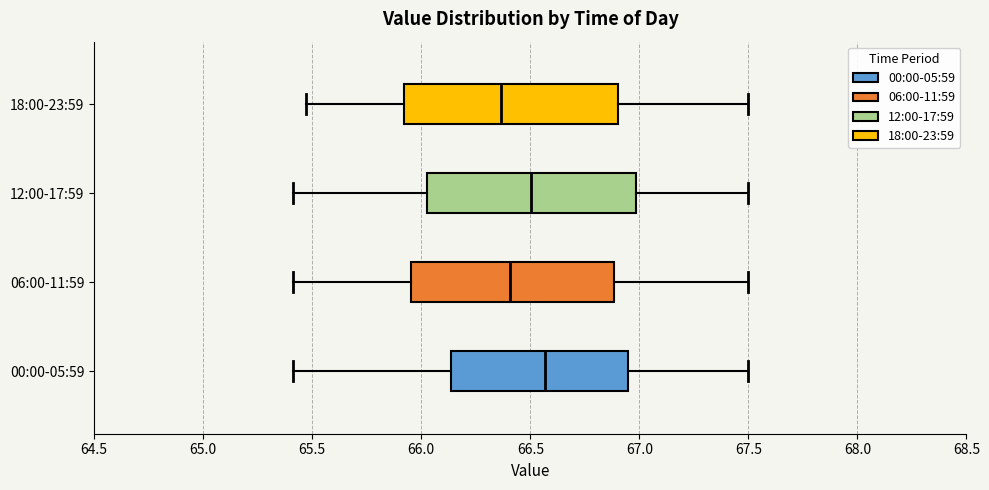

Reading bottom to top, transcribe this box plot: for each box, give where its median line is, the range the box spans, and where its two whiskers end, as read against the x-axis. The values are not printed on the chart, so give them approximately, as read against the axis.

00:00-05:59: median 66.55, box 66.15 to 66.95, whiskers 65.40 to 67.50
06:00-11:59: median 66.40, box 65.95 to 66.90, whiskers 65.40 to 67.50
12:00-17:59: median 66.50, box 66.05 to 67.00, whiskers 65.40 to 67.50
18:00-23:59: median 66.35, box 65.90 to 66.90, whiskers 65.45 to 67.50